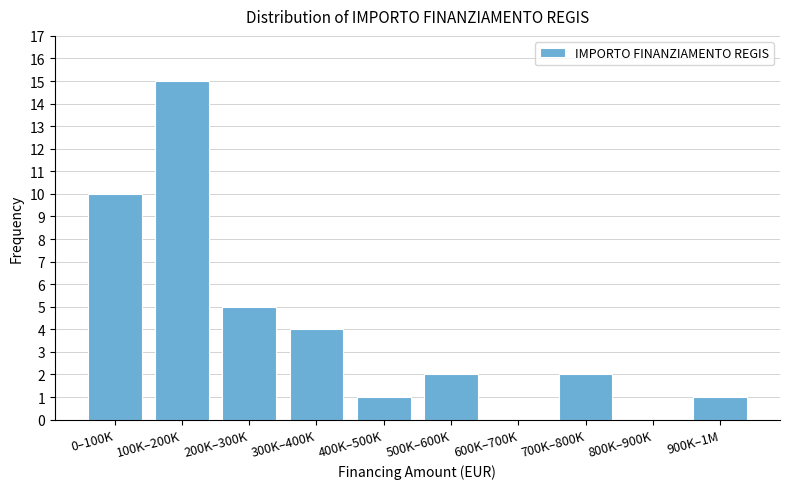

Reading left to right, what are all the values shown in this chart?

0–100K=10	100K–200K=15	200K–300K=5	300K–400K=4	400K–500K=1	500K–600K=2	600K–700K=0	700K–800K=2	800K–900K=0	900K–1M=1